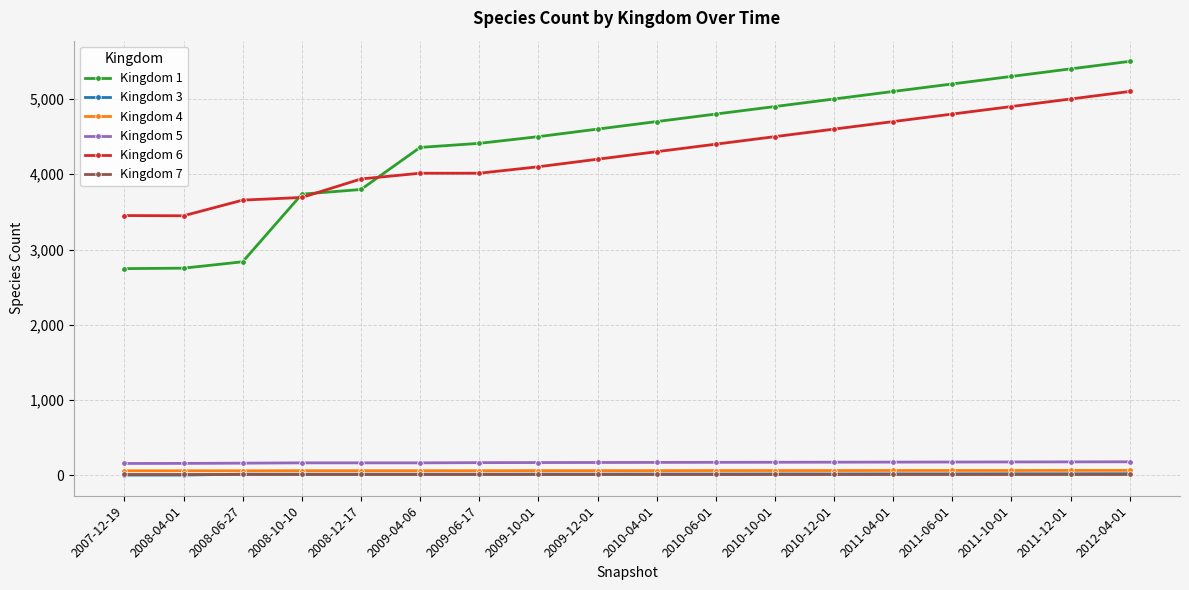

Between 2007-12-19 and 2011-12-01, which series saw the biggest shift?

Kingdom 1